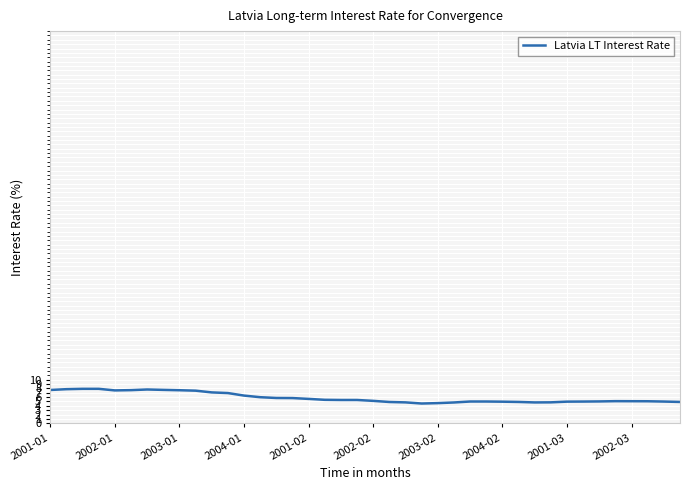

What is the maximum value shown in the chart?

7.9